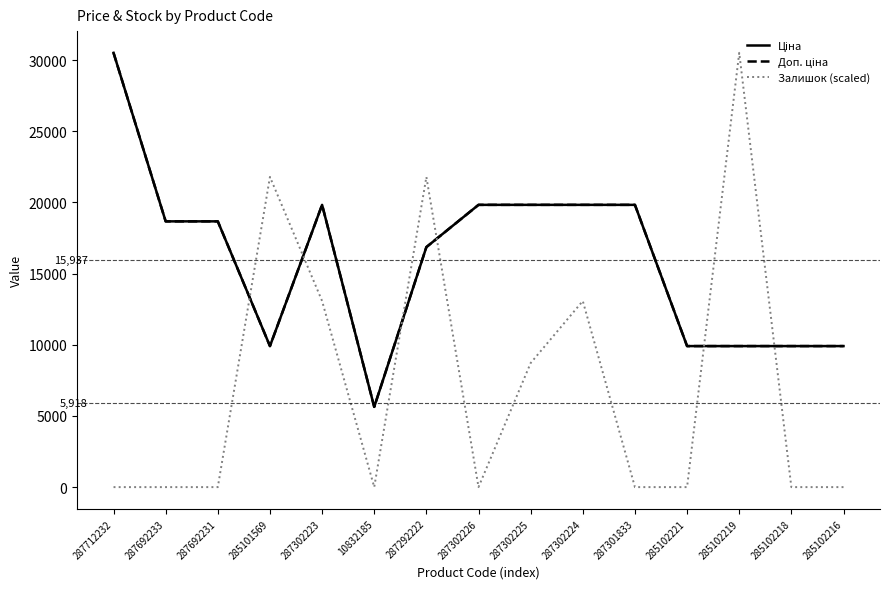

At how many categories does at least one series exceed 965?

15